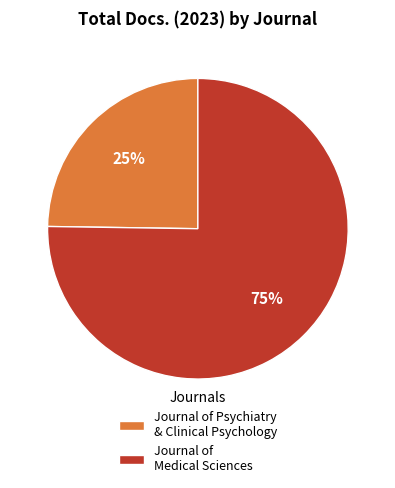

Rank the categories by value from highest to lowest.

Journal of Medical Sciences, Journal of Psychiatry & Clinical Psychology